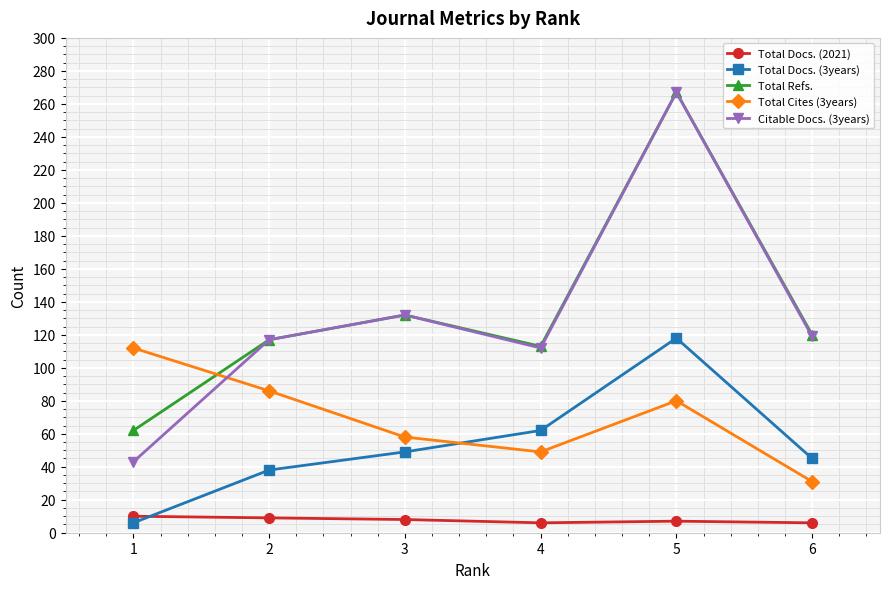

Read the Citable Docs. (3years) value at 1, to the nearest 5.

45